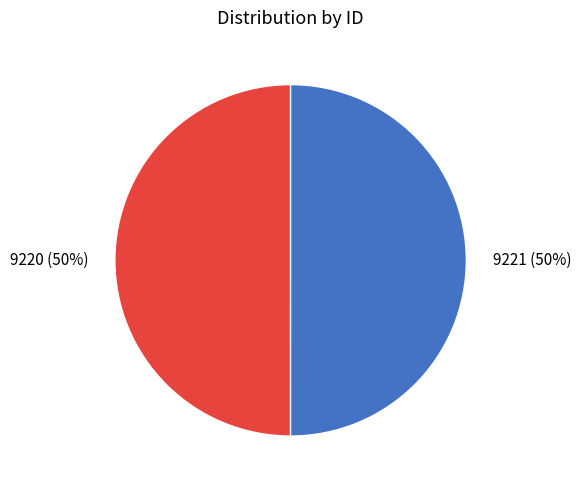

Do 9221 and 9220 together represent more than half of the pie?

Yes